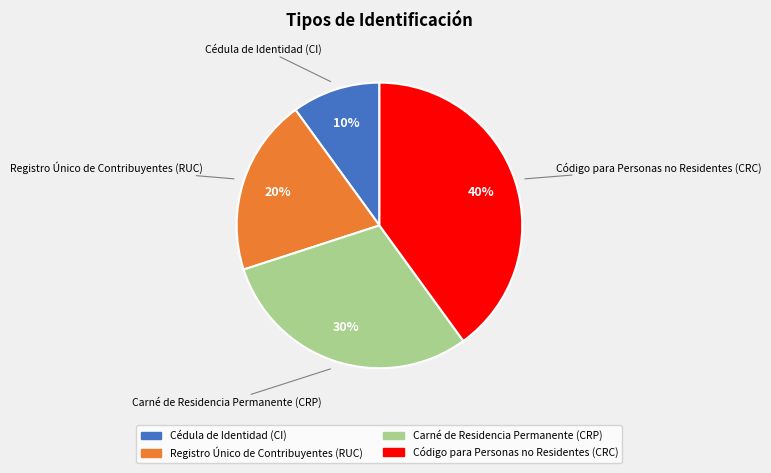

Does Carné de Residencia Permanente (CRP) represent more than half of the total?

No